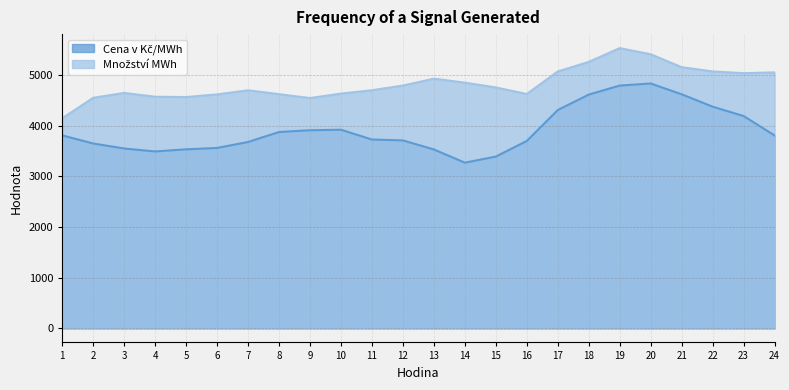

Which series changed the most between 3 and 18?

Cena v Kč/MWh